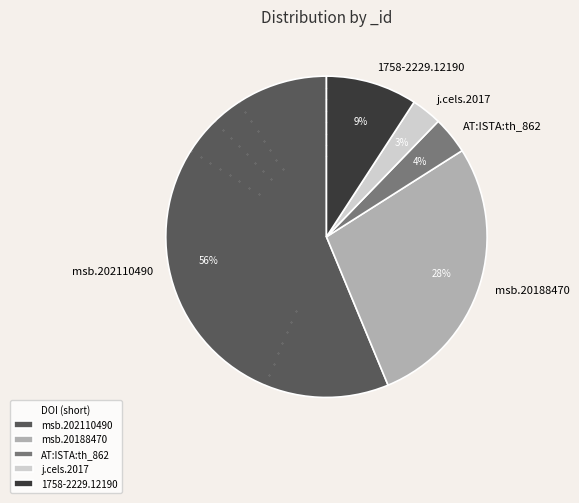

The 1758-2229.12190 slice represents 23% of the pie. True or false?

False